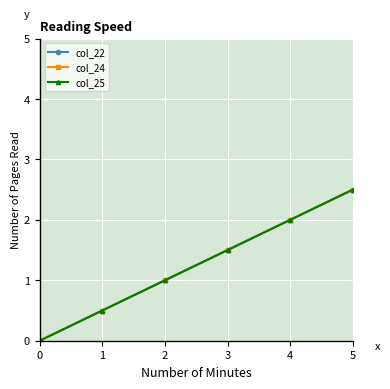

Is this an area chart (filled region under the line)?

No